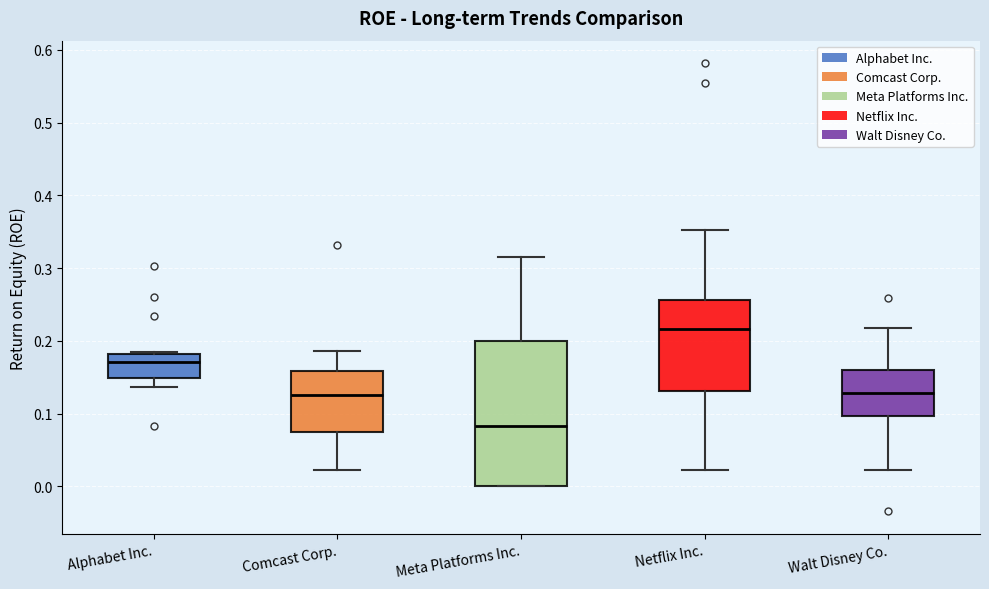

Where does the lower whisker of the box for Alphabet Inc. end on the y-axis? The values are not printed on the chart, so give them approximately, as read against the axis.

0.14